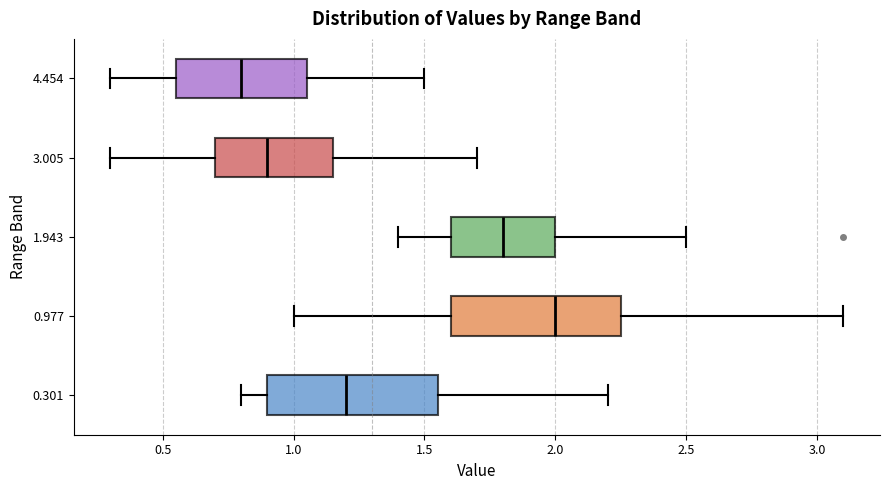

Which box has the furthest to the right median line?

0.977